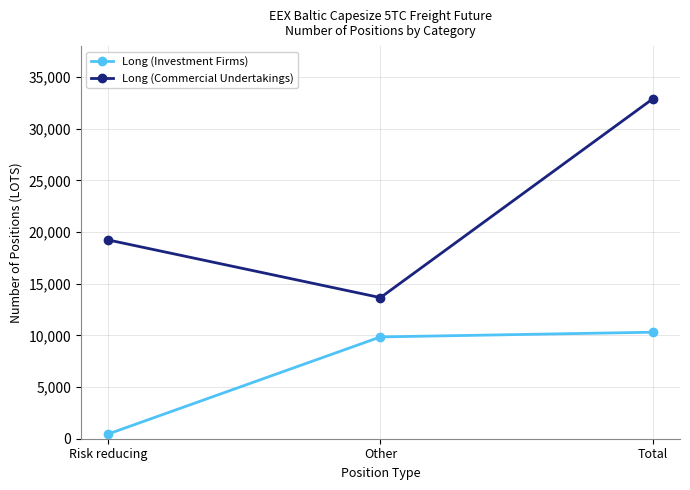

How many lines are shown in the chart?

2